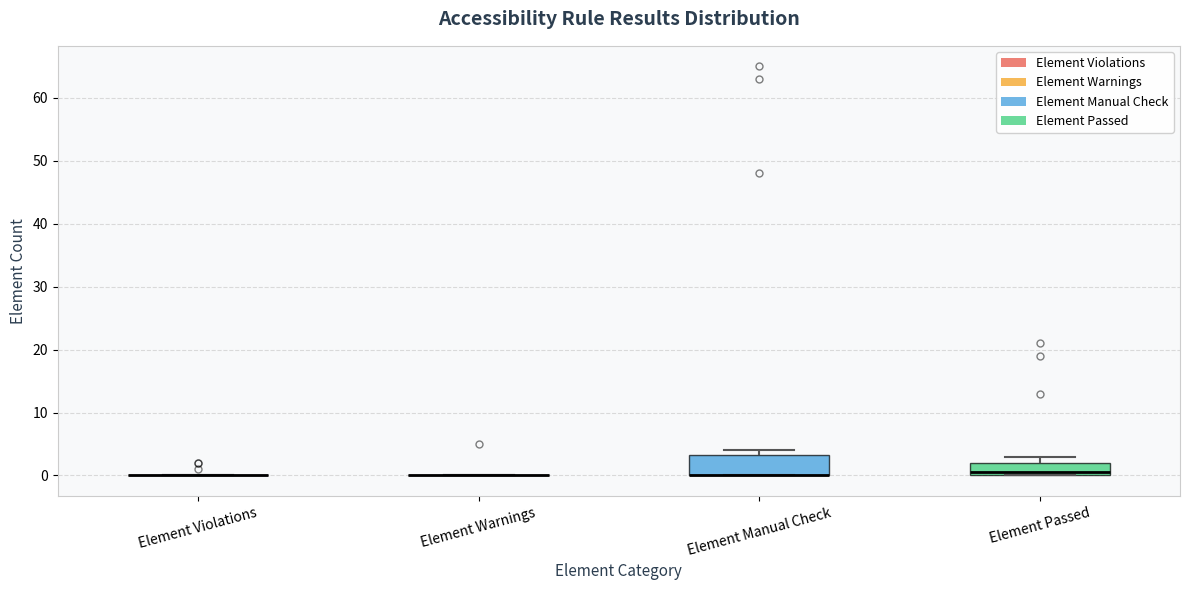

Reading left to right, read every box against the y-axis: the position of its median line, the range the box covers, and the ends of its whiskers. The values are not printed on the chart, so give them approximately, as read against the axis.

Element Violations: box collapsed to a line at 0, whiskers 0 to 0
Element Warnings: box collapsed to a line at 0, whiskers 0 to 0
Element Manual Check: median 0 (drawn on the box's lower edge), box 0 to 3, whiskers 0 to 4
Element Passed: median 1, box 0 to 2, whiskers 0 to 3